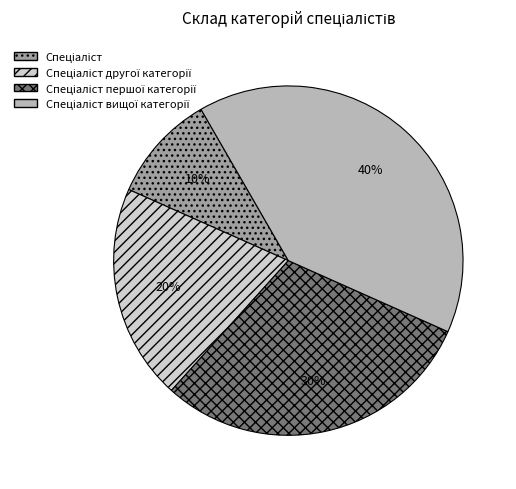

Is there any slice that represents more than half of the pie?

No